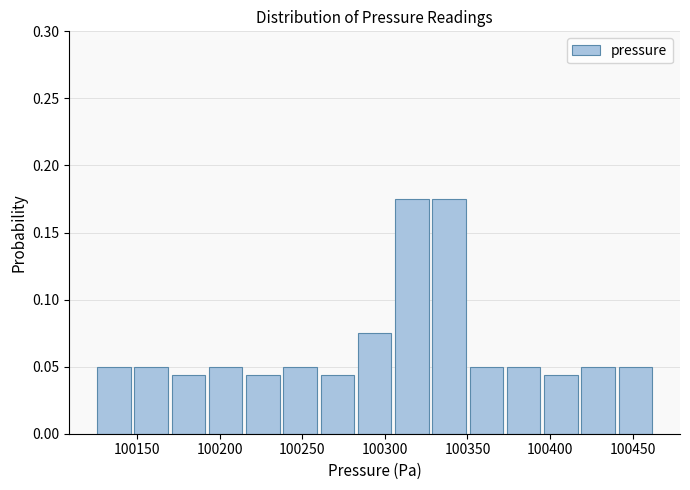

Reading left to right, list every bar in this chart as the range it spans on the x-axis followed by its height. Neither the bar edges nor the heights are printed on the chart, so give them approximately, as read against the axes.

100125 to 100150: 0.050
100150 to 100170: 0.050
100170 to 100195: 0.045
100195 to 100215: 0.050
100215 to 100240: 0.045
100240 to 100260: 0.050
100260 to 100285: 0.045
100285 to 100305: 0.075
100305 to 100330: 0.175
100330 to 100350: 0.175
100350 to 100375: 0.050
100375 to 100395: 0.050
100395 to 100420: 0.045
100420 to 100440: 0.050
100440 to 100465: 0.050